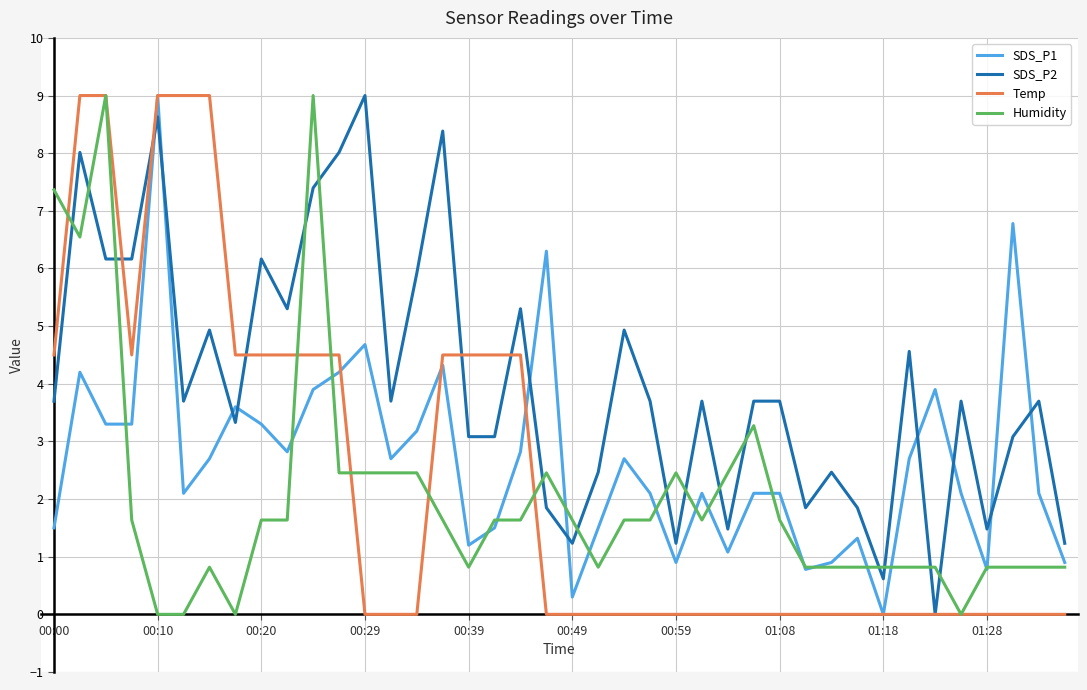

True or false: SDS_P2 and SDS_P1 intersect in this chart.

True